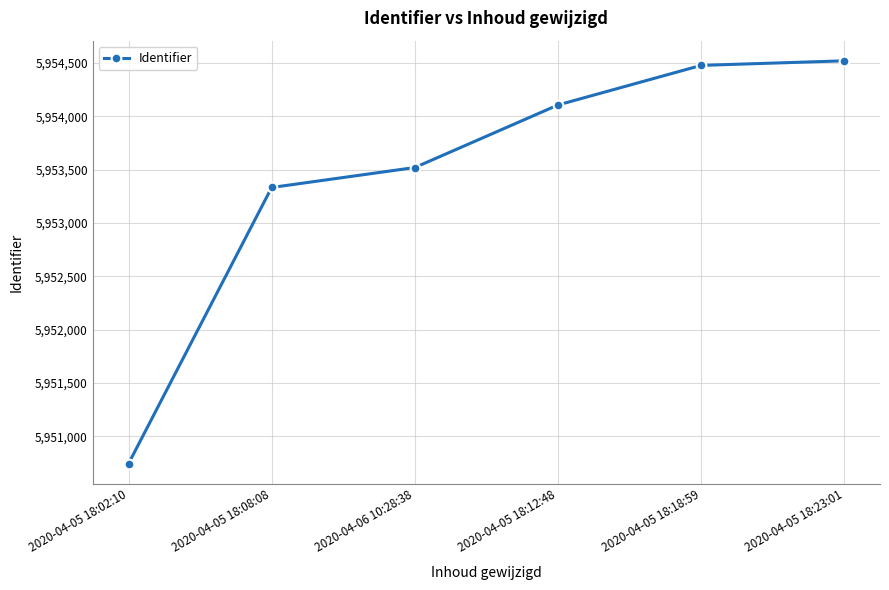

Reading left to right, transcribe all the data shown in this chart.

5950744	5953332	5953519	5954105	5954476	5954519